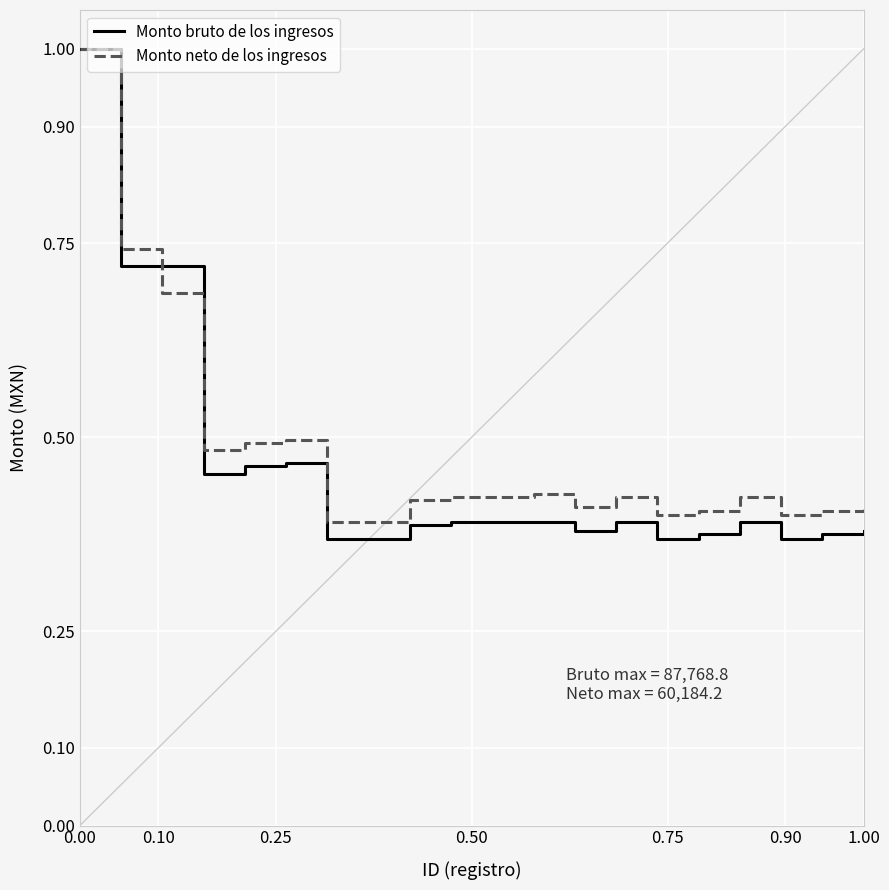

Rank the series by their average value, from lowest to highest.

Monto bruto de los ingresos, Monto neto de los ingresos